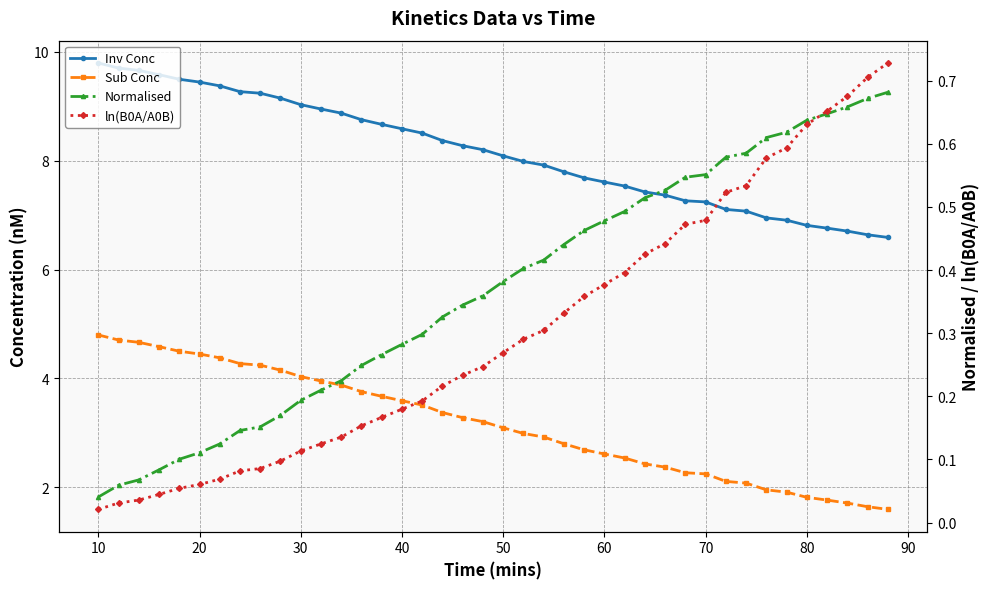

What is the value of the Inv Conc point at the 14th from the left?

8.8